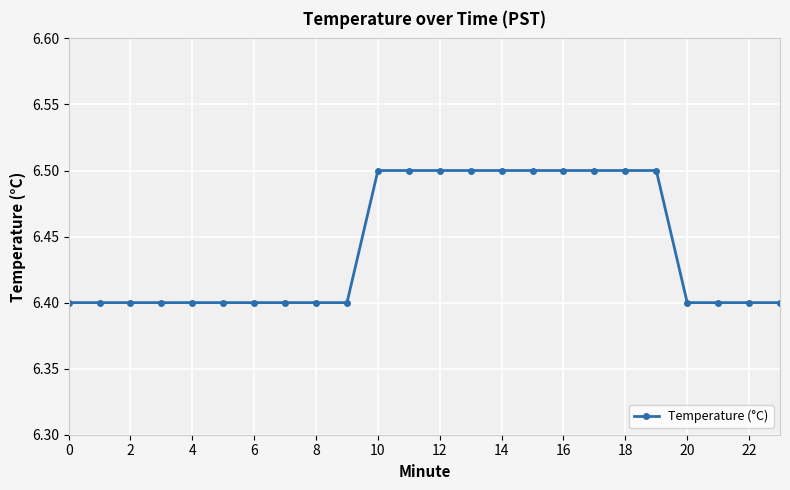

Count the values in the range 6 to 7.

24